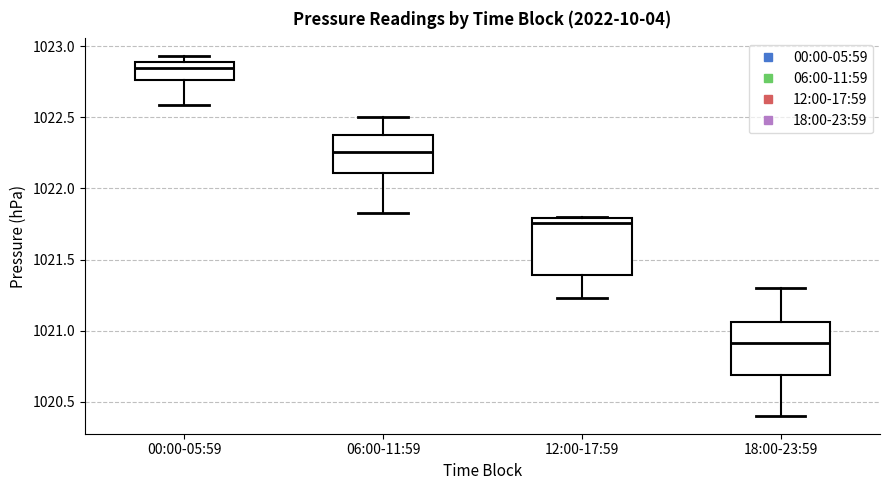

Which box's median line is the lowest?

18:00-23:59